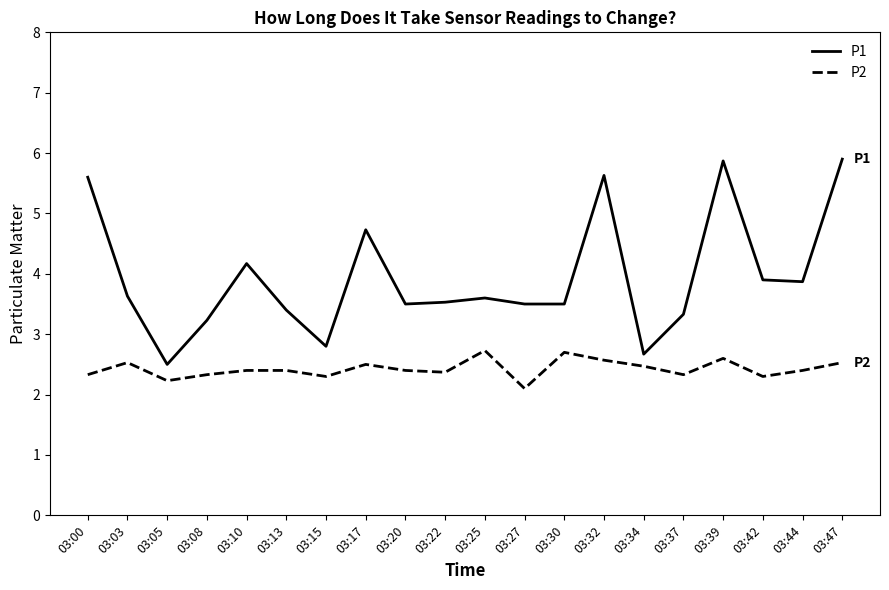

At which category does the chart reach its minimum across all series?

03:27